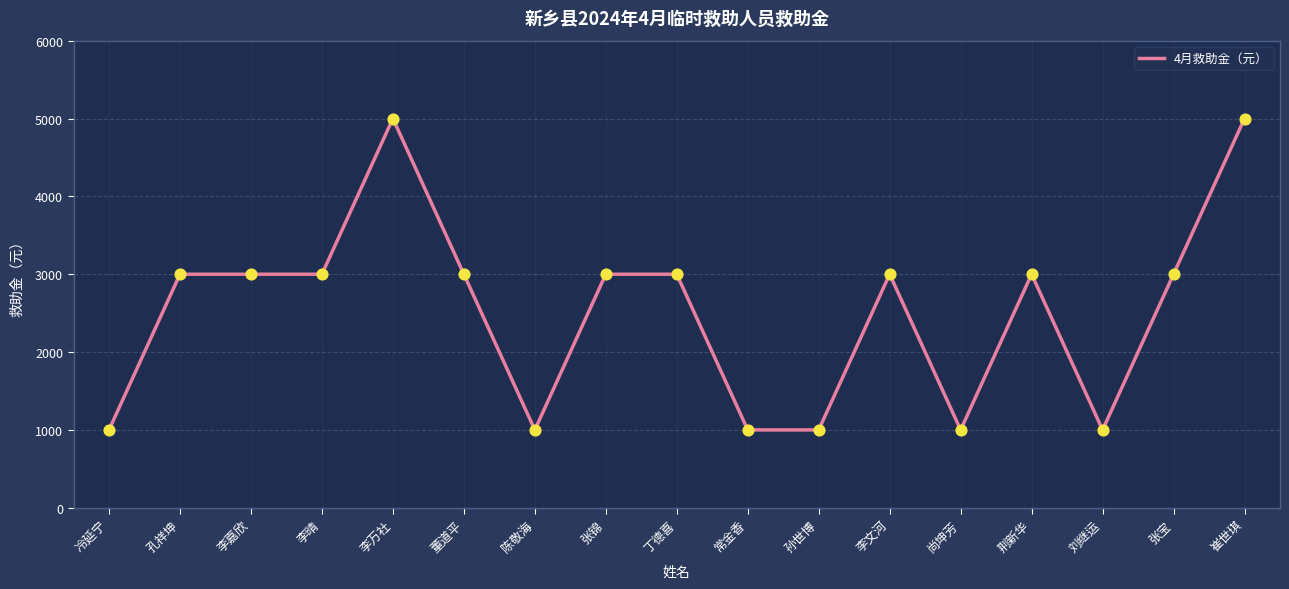

What is the change in value from 董道平 to 尚坤芳?

-2000